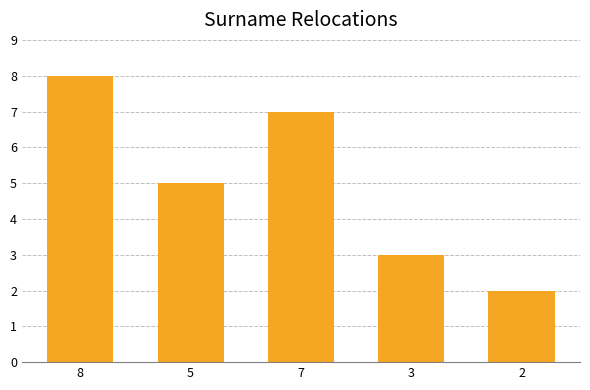

What is the smallest value displayed?

2